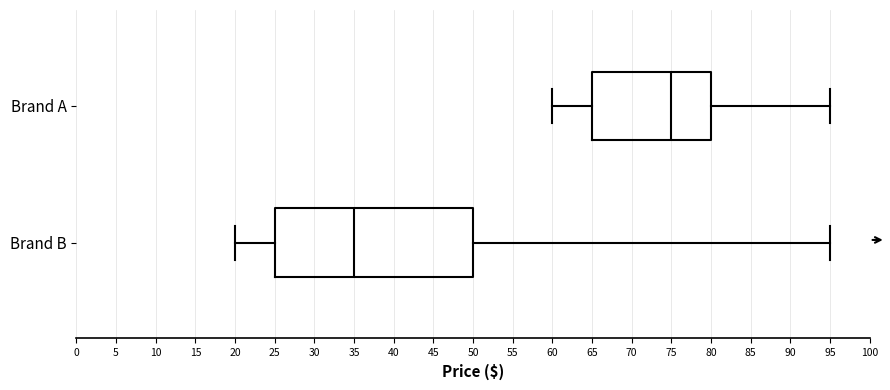

Comparing the boxes themselves (not the whiskers), which one is the widest?

Brand B